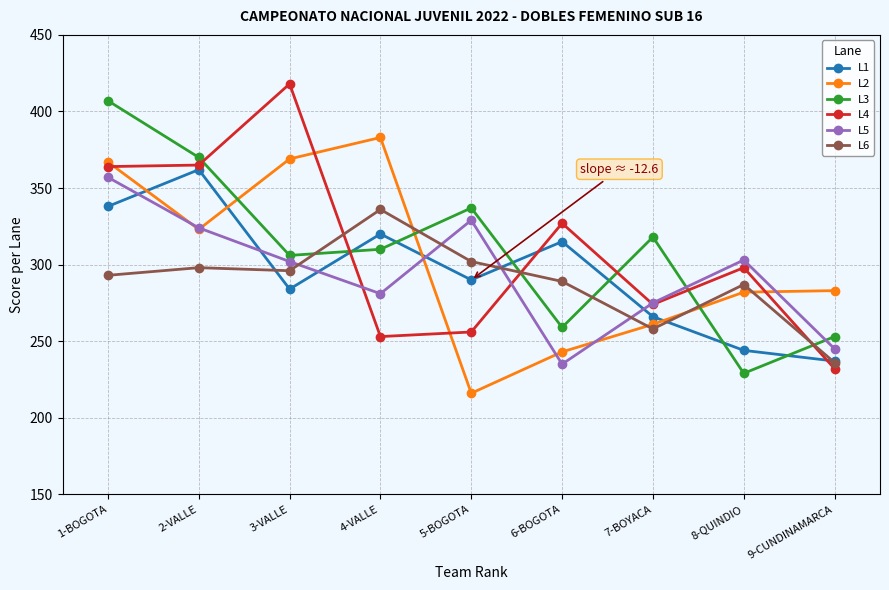

Which category has the highest value across all series?

3-VALLE